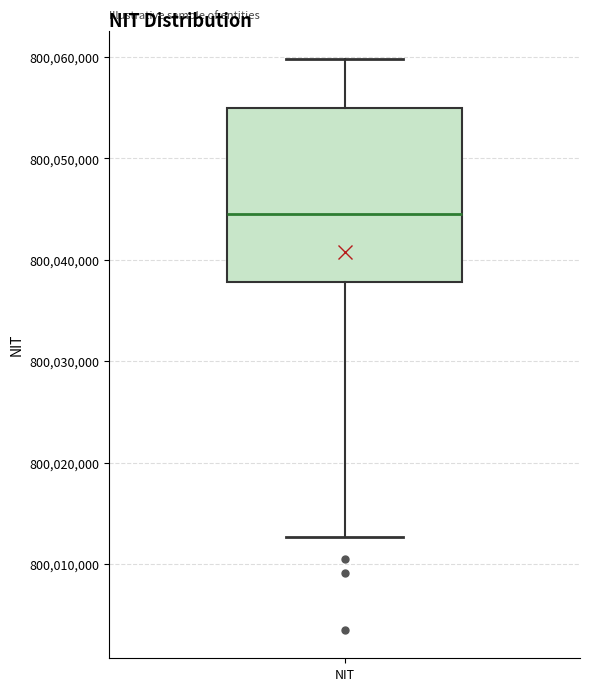

Where does the median line of the box for NIT sit on the y-axis? The values are not printed on the chart, so give them approximately, as read against the axis.

800044000